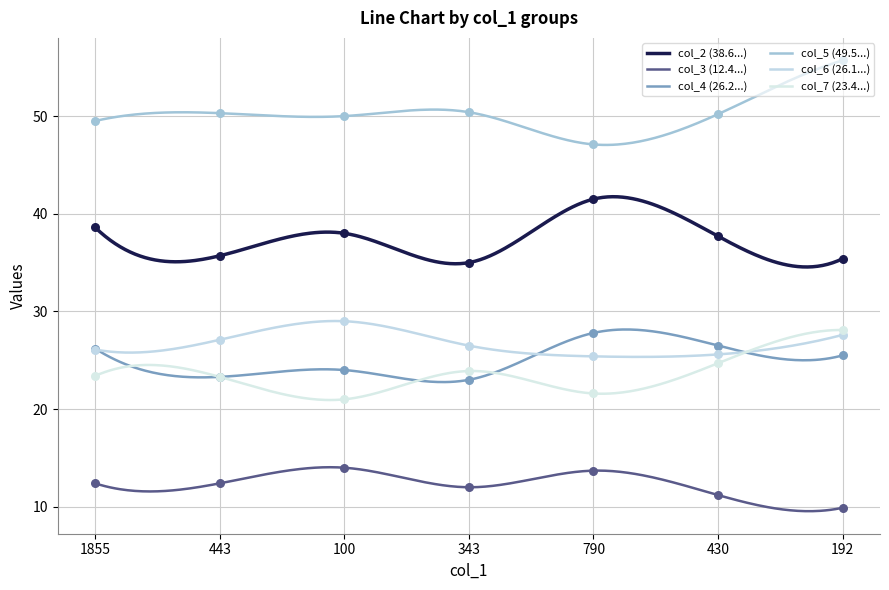

Which series has the widest spread of Y values?

col_5 (49.5...)